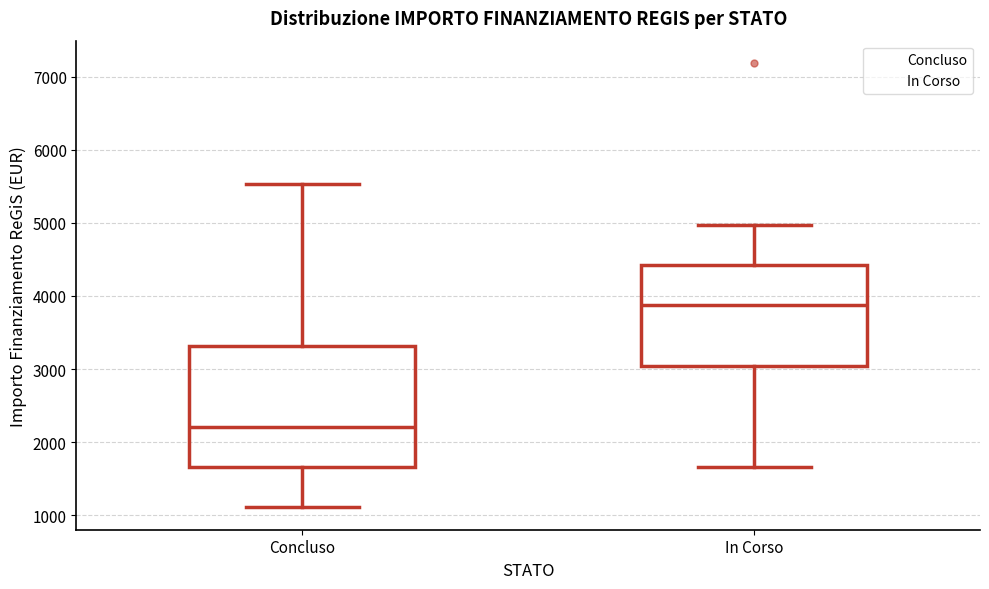

Reading left to right, read every box against the y-axis: the position of its median line, the range the box covers, and the ends of its whiskers. The values are not printed on the chart, so give them approximately, as read against the axis.

Concluso: median 2200, box 1700 to 3300, whiskers 1100 to 5500
In Corso: median 3900, box 3000 to 4400, whiskers 1700 to 5000